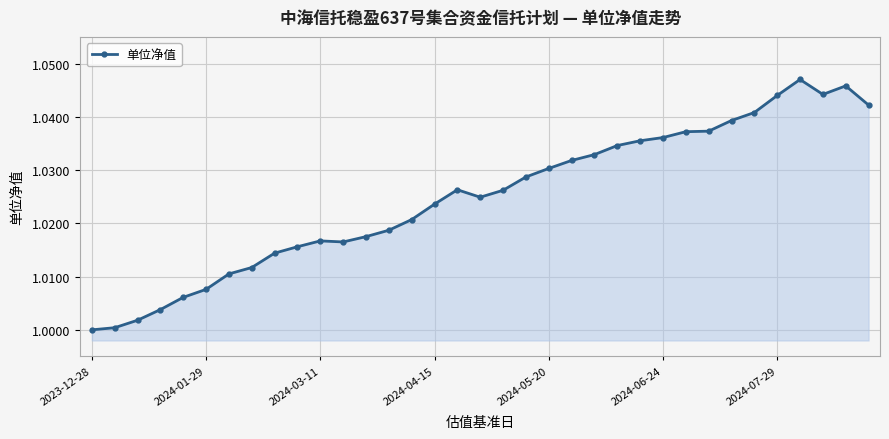

True or false: there are more than 2 points higher than both neighbors.

True